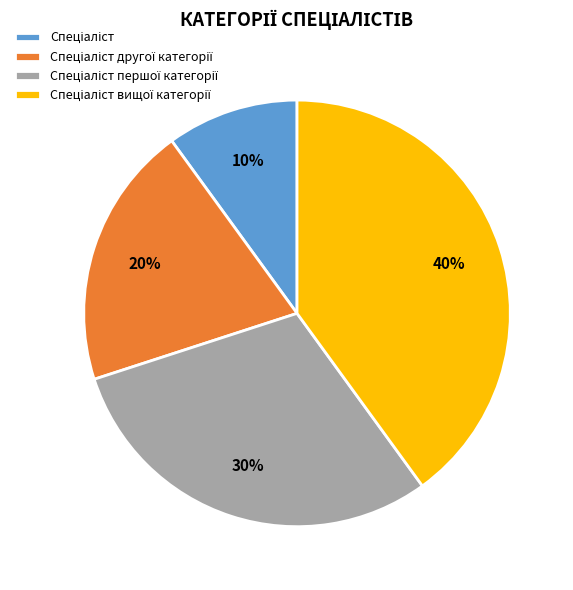

To the nearest percent, what is the average slice percentage?

25%